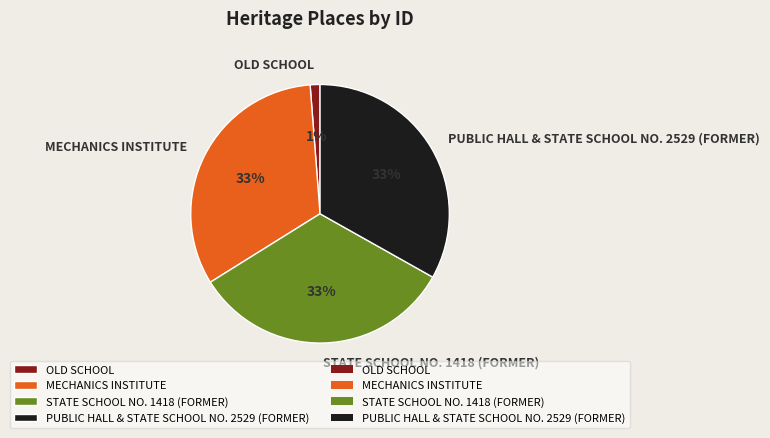

Combined, do PUBLIC HALL & STATE SCHOOL NO. 2529 (FORMER) and STATE SCHOOL NO. 1418 (FORMER) account for over 50%?

Yes